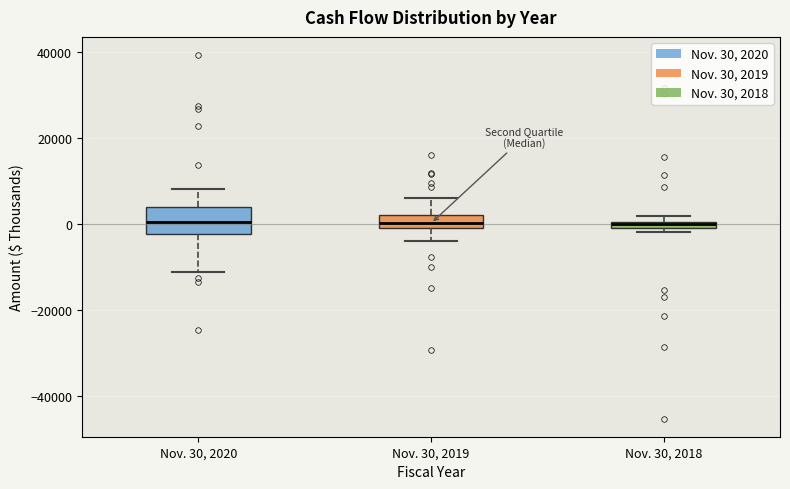

Comparing the boxes themselves (not the whiskers), which one is the tallest?

Nov. 30, 2020